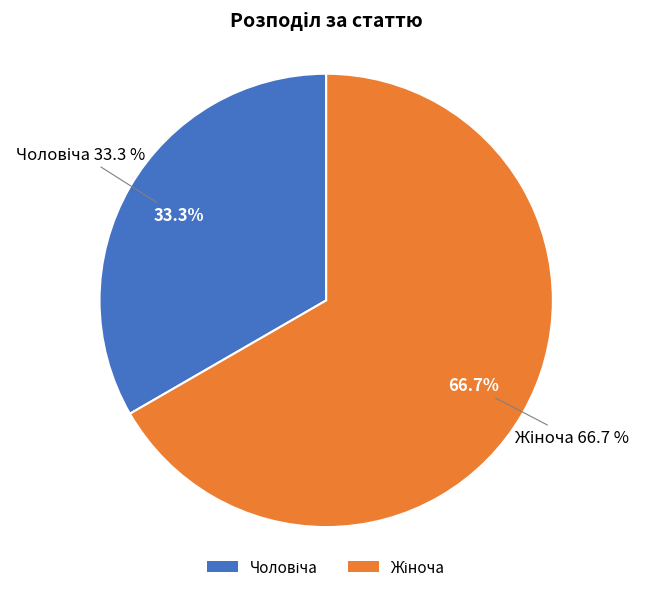

What percentage is the Чоловіча slice, to the nearest percent?

33%